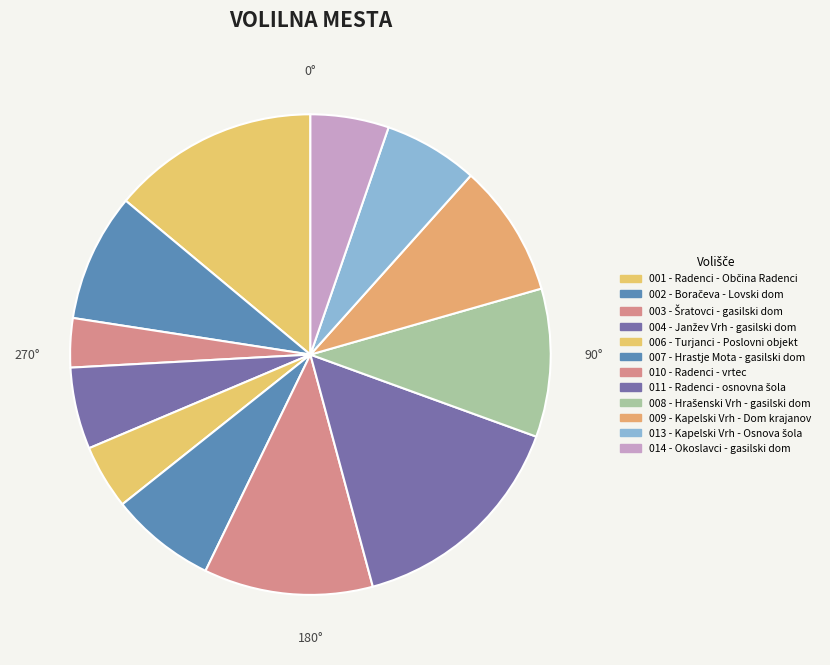

How many segments does this pie chart have?

12